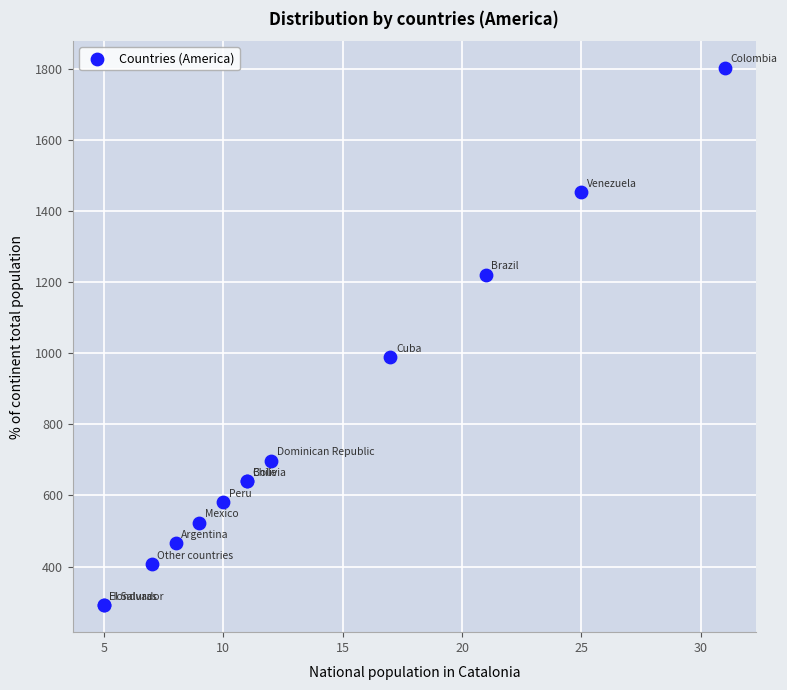

What Y value in the scatter plot is closest to 1046?

988